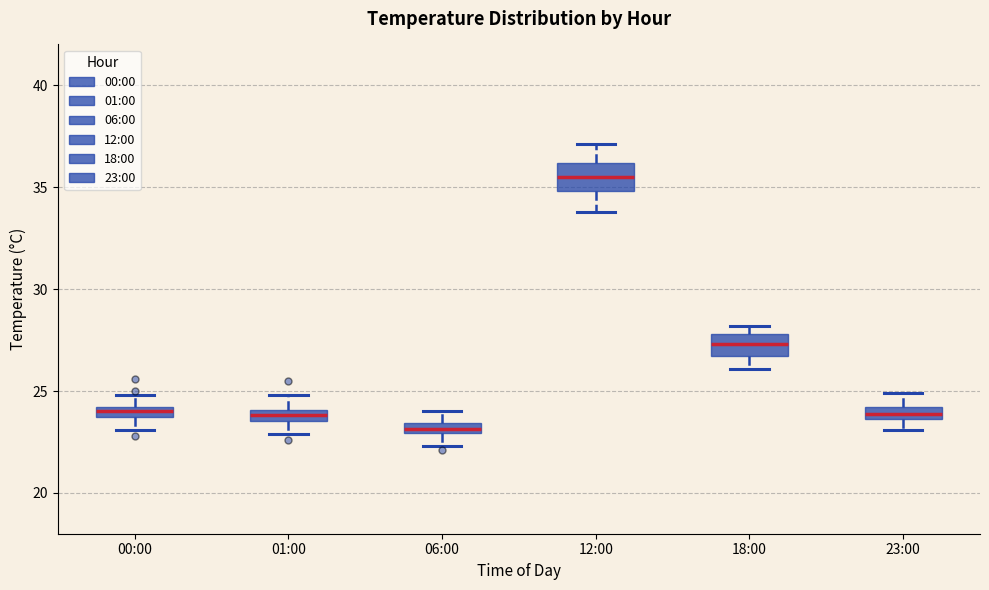

Which box's median line is the lowest?

06:00